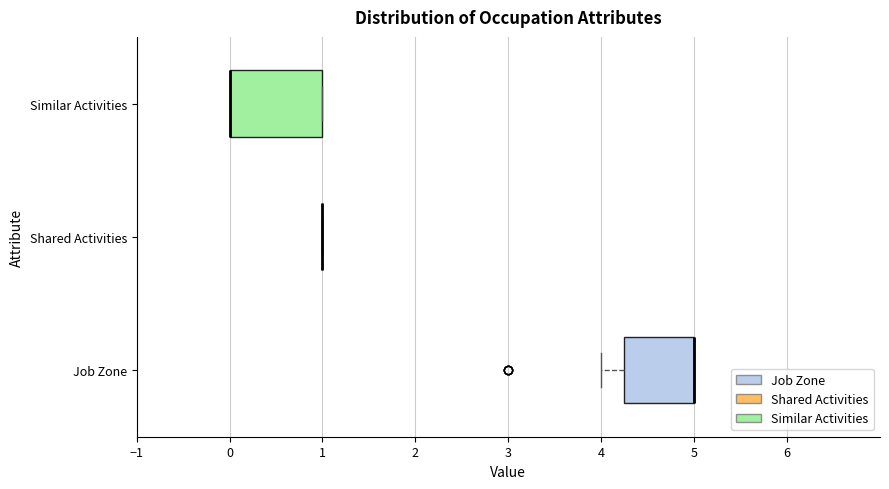

Reading bottom to top, transcribe this box plot: for each box, give where its median line is, the range the box spans, and where its two whiskers end, as read against the x-axis. The values are not printed on the chart, so give them approximately, as read against the axis.

Job Zone: median 5.0 (drawn on the box's right edge), box 4.3 to 5.0, whiskers 4.0 to 5.0
Shared Activities: box collapsed to a line at 1.0, whiskers 1.0 to 1.0
Similar Activities: median 0.0 (drawn on the box's left edge), box 0.0 to 1.0, whiskers 0.0 to 1.0